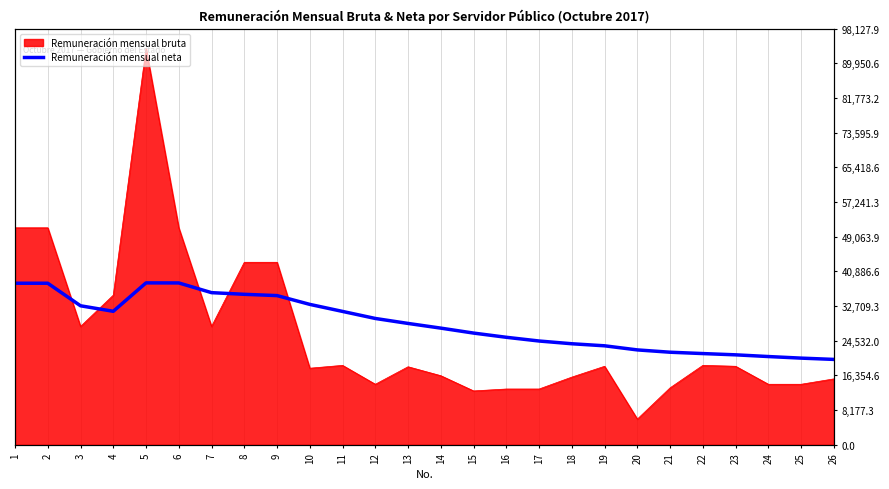

How many values exceed 28626?

13